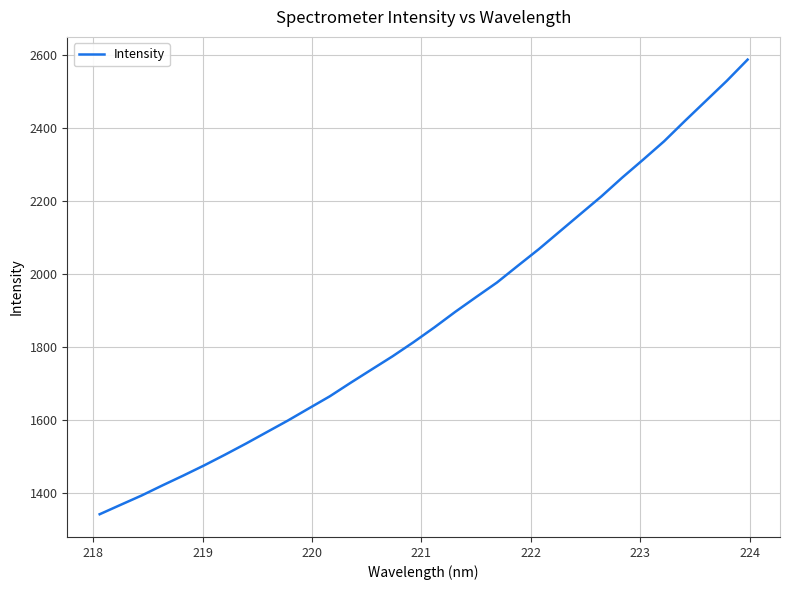

How many values are below 1854?

16